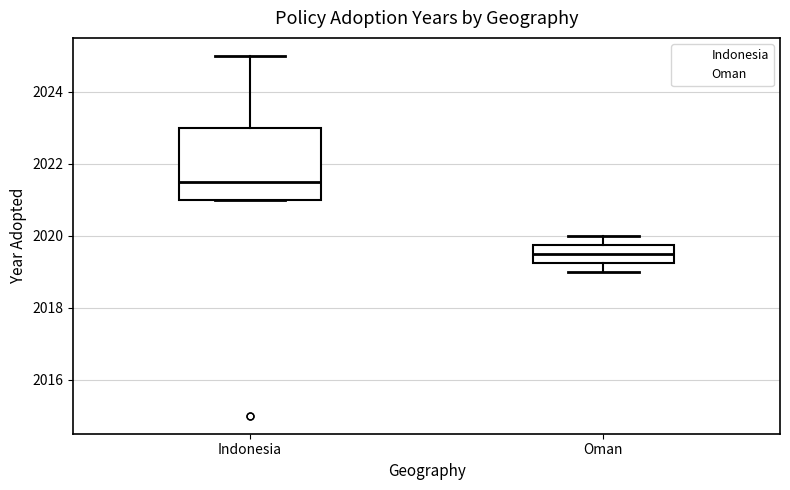

Comparing the boxes themselves (not the whiskers), which one is the tallest?

Indonesia